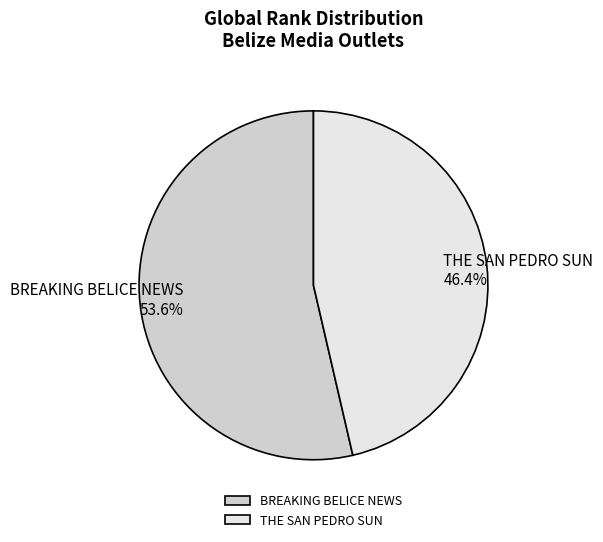

To the nearest percent, what percentage of the pie is BREAKING BELICE NEWS?

54%